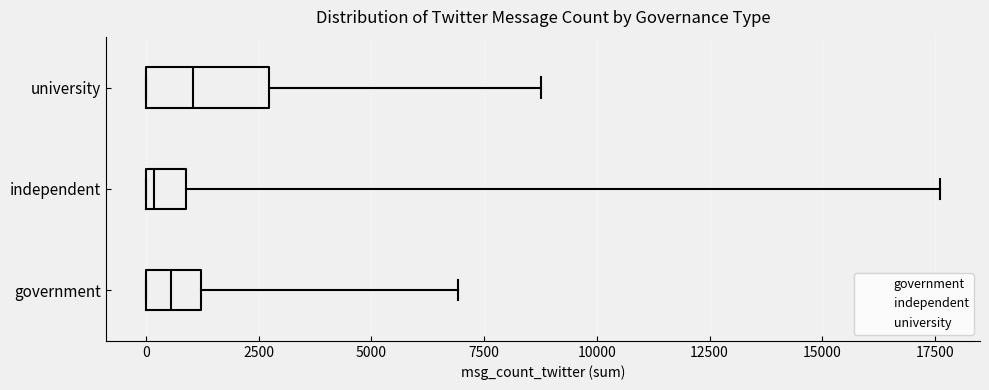

Reading bottom to top, read every box against the x-axis: the position of its median line, the range the box covers, and the ends of its whiskers. The values are not printed on the chart, so give them approximately, as read against the axis.

government: median 500, box 0 to 1000, whiskers 0 to 7000
independent: median 0 (just right of the box's left edge), box 0 to 1000, whiskers 0 to 17500
university: median 1000, box 0 to 2500, whiskers 0 to 9000